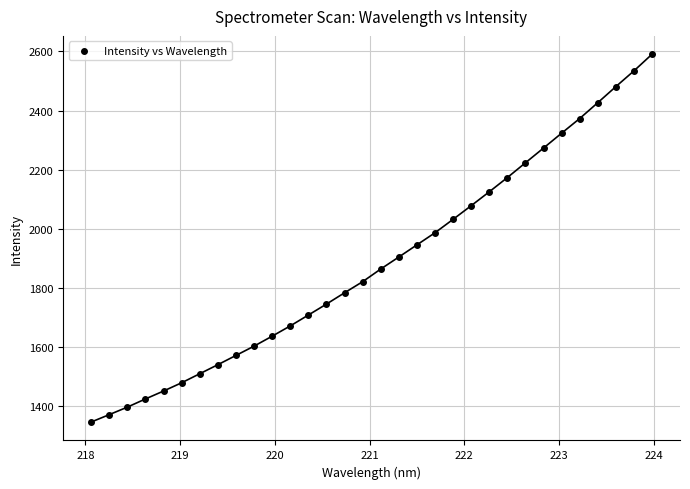

What is the range of X values (max minus min)?

5.9